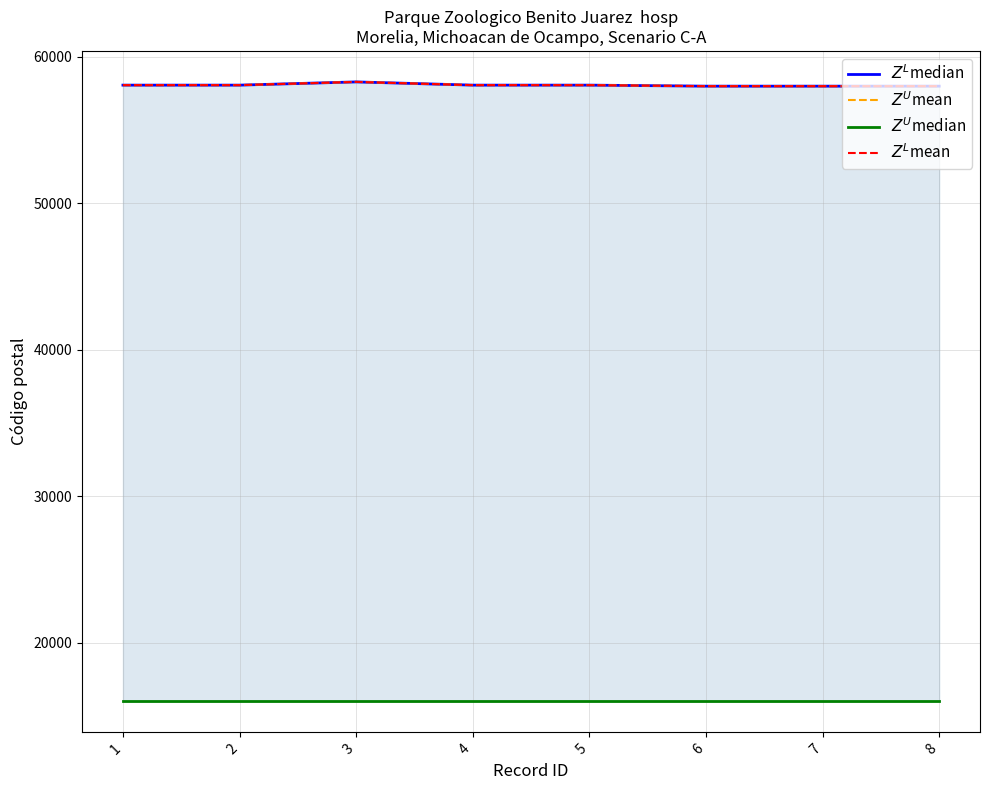

What are all the series names shown in the legend?

$Z^L$median, $Z^U$mean, $Z^U$median, $Z^L$mean